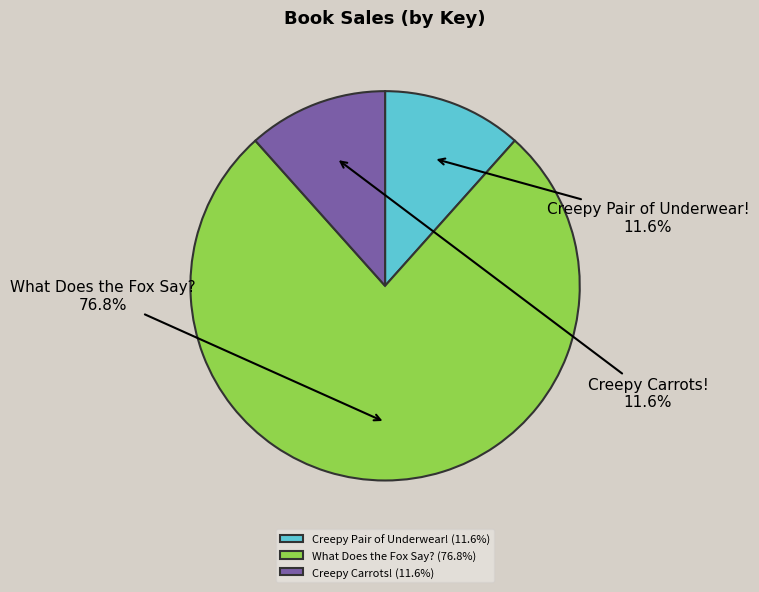

To the nearest percent, what is the difference between the largest and smallest slice percentages?

65%